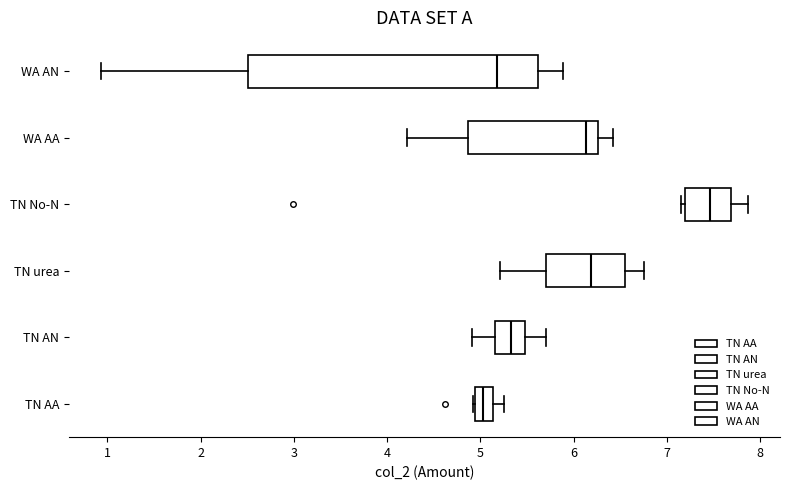

Which box's median line is the furthest to the left?

TN AA